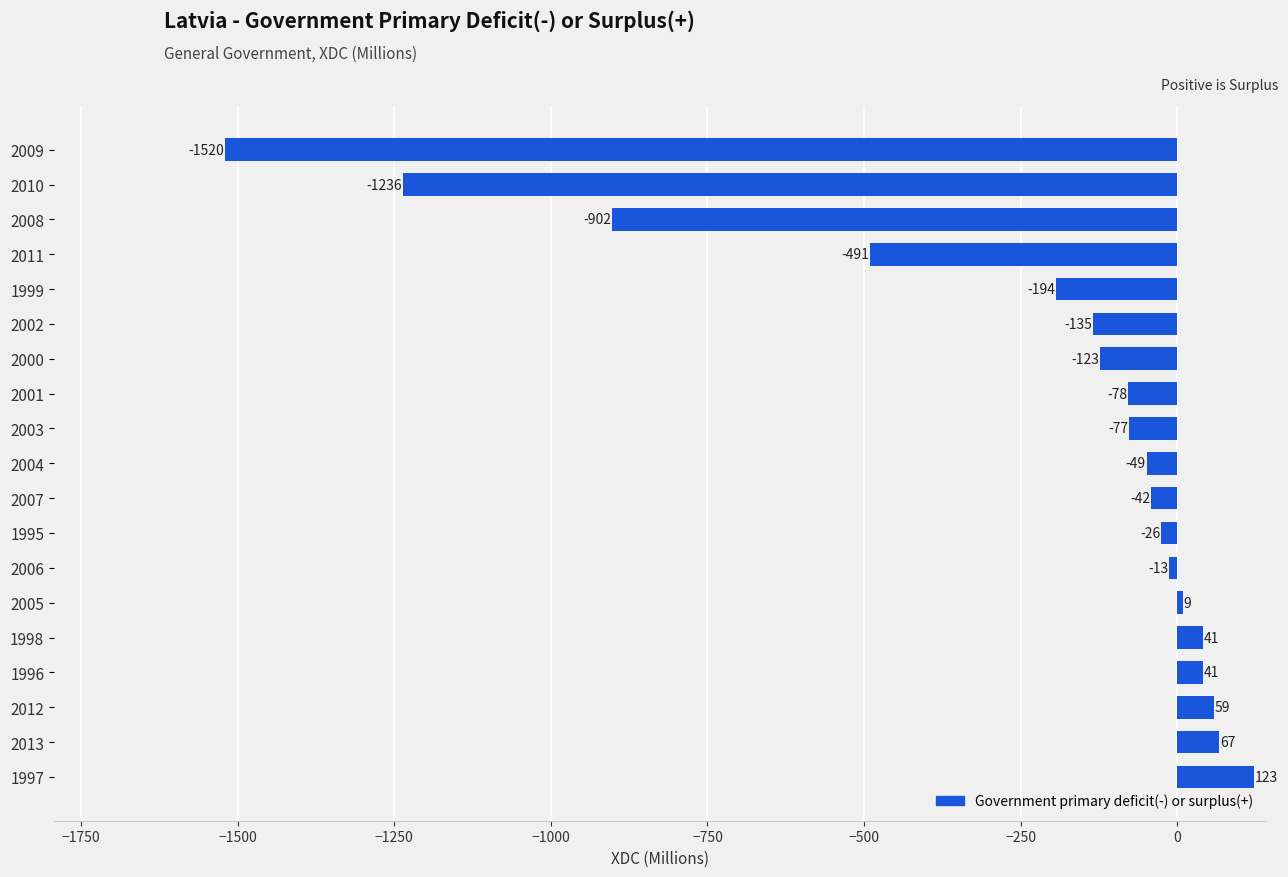

What is the maximum value shown in the chart?

123